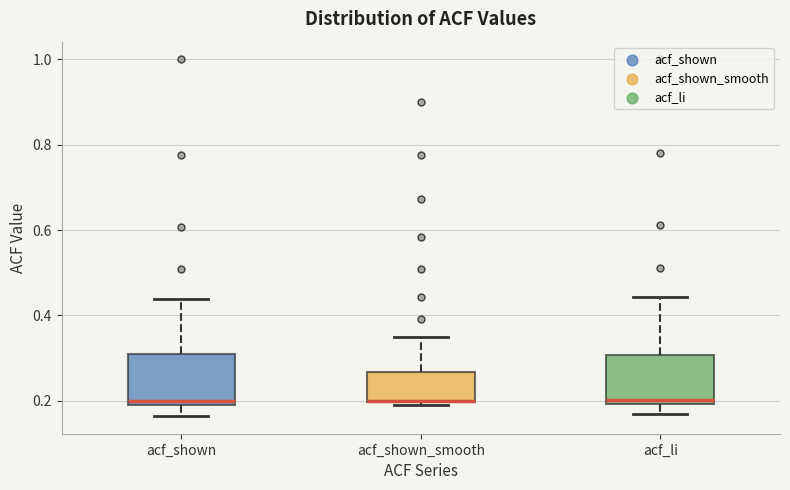

Where does the lower whisker of the box for acf_li end on the y-axis? The values are not printed on the chart, so give them approximately, as read against the axis.

0.16